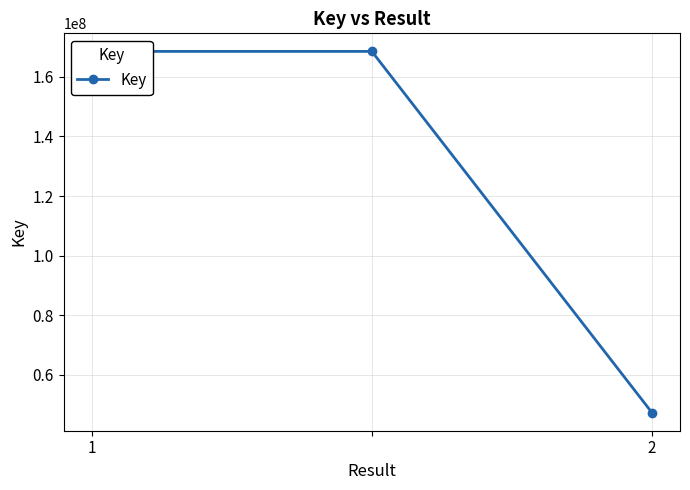

What is the sum of all values?

384328471